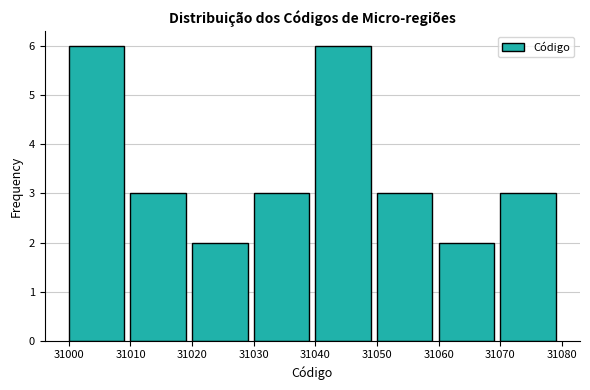

Reading left to right, transcribe this chart: for each bar, give the range it covers on the x-axis and its height. The values are not printed on the chart, so give them approximately, as read against the axis.

31000 to 31010: 6
31010 to 31020: 3
31020 to 31030: 2
31030 to 31040: 3
31040 to 31050: 6
31050 to 31060: 3
31060 to 31070: 2
31070 to 31080: 3